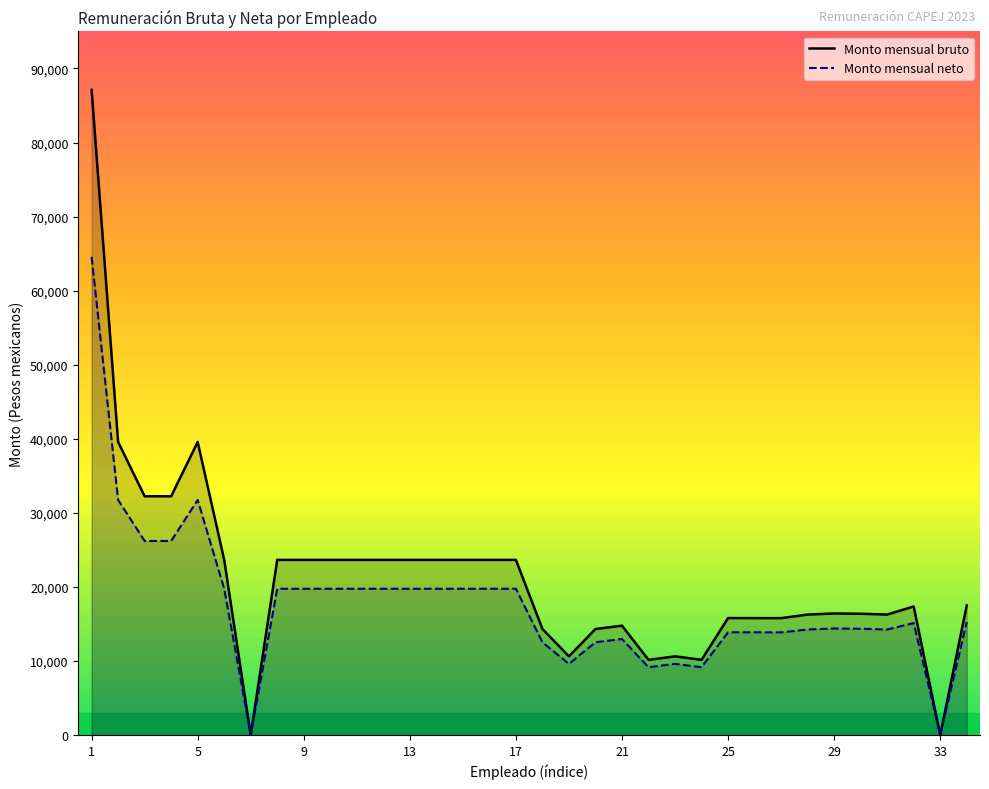

What is the average value of the Monto mensual bruto series?

21270.0